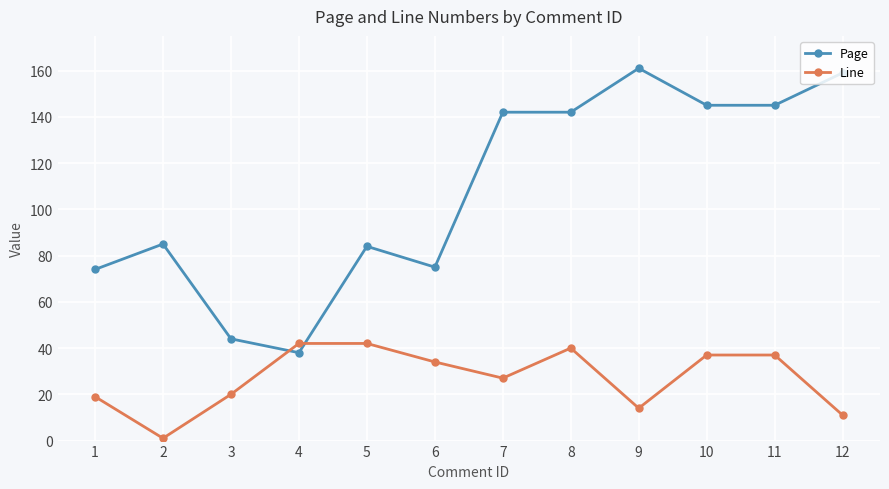

How many interior local valleys does the Line series have?

3